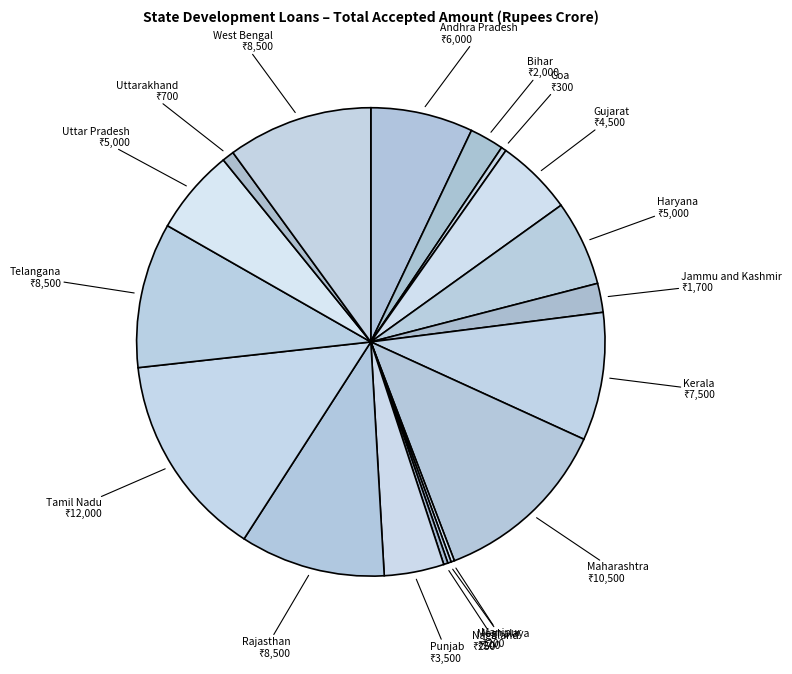

What is the ratio of the value at Uttarakhand to the value at Jammu and Kashmir?

0.4